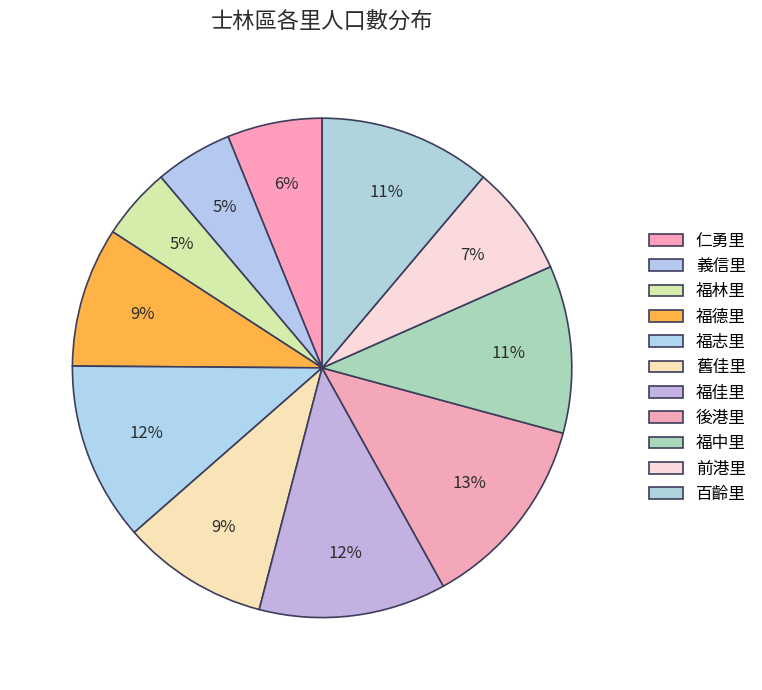

How many slices are in this pie chart?

11